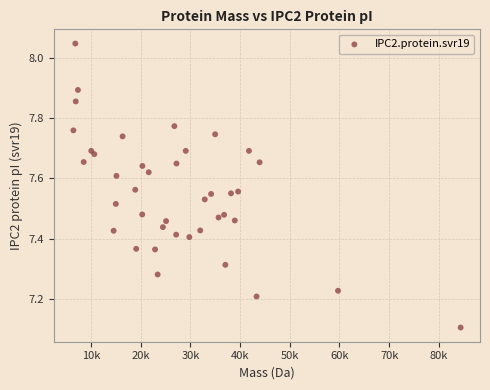

What Y value in the scatter plot is closest to 7?

7.1